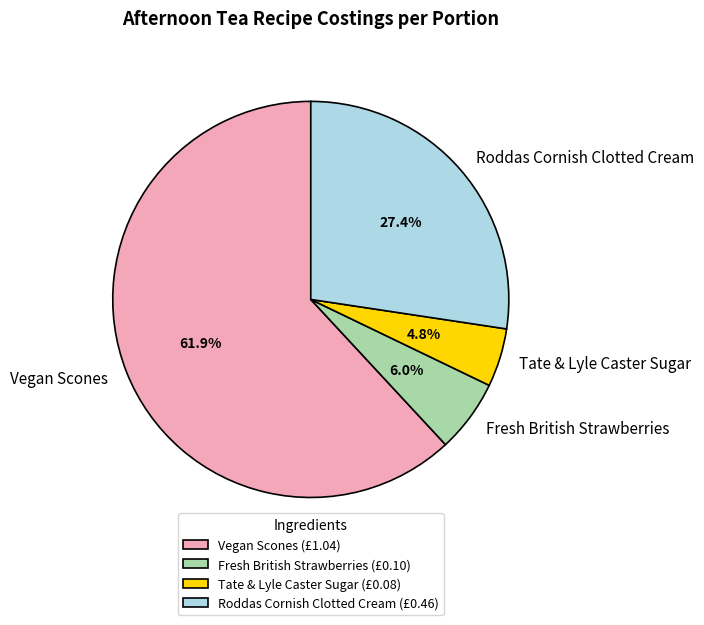

What percentage is the Fresh British Strawberries slice, to the nearest percent?

6%